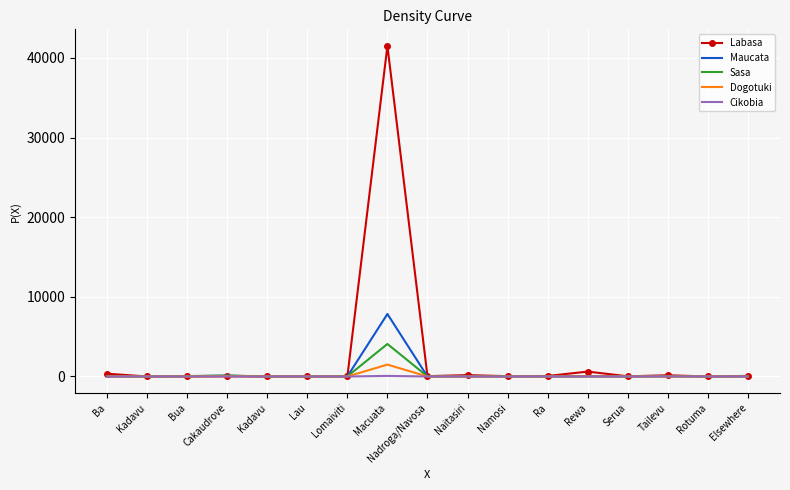

What is the sum of all Dogotuki values?

1543